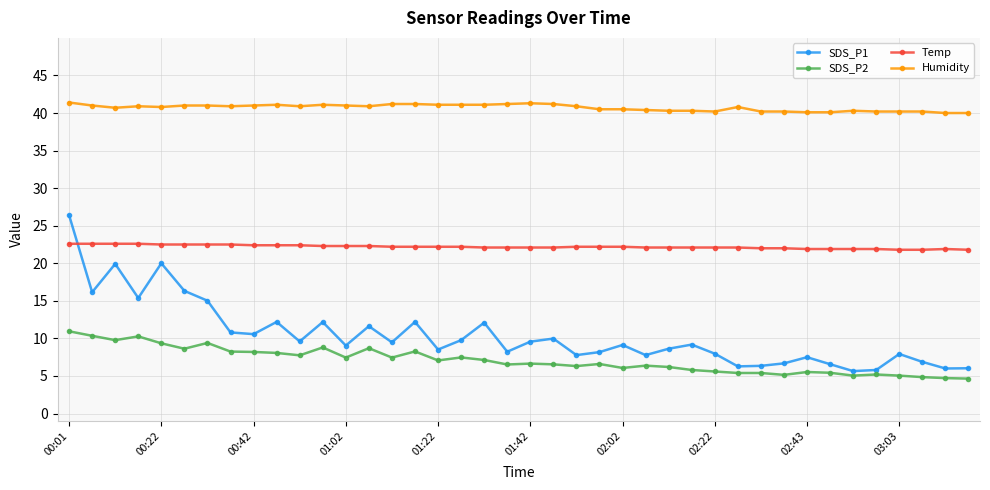

True or false: Humidity has more than 2 interior local peaks.

True